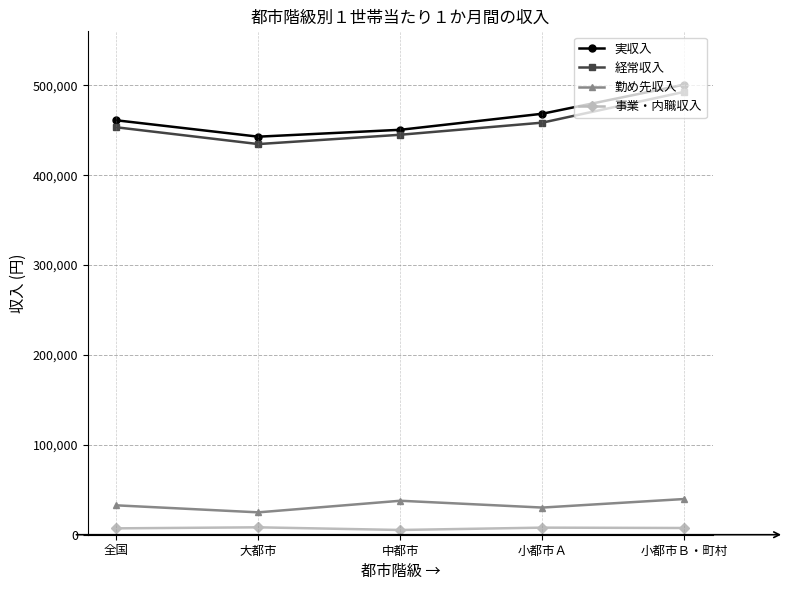

What is the label of the 2nd point from the right?

小都市Ａ